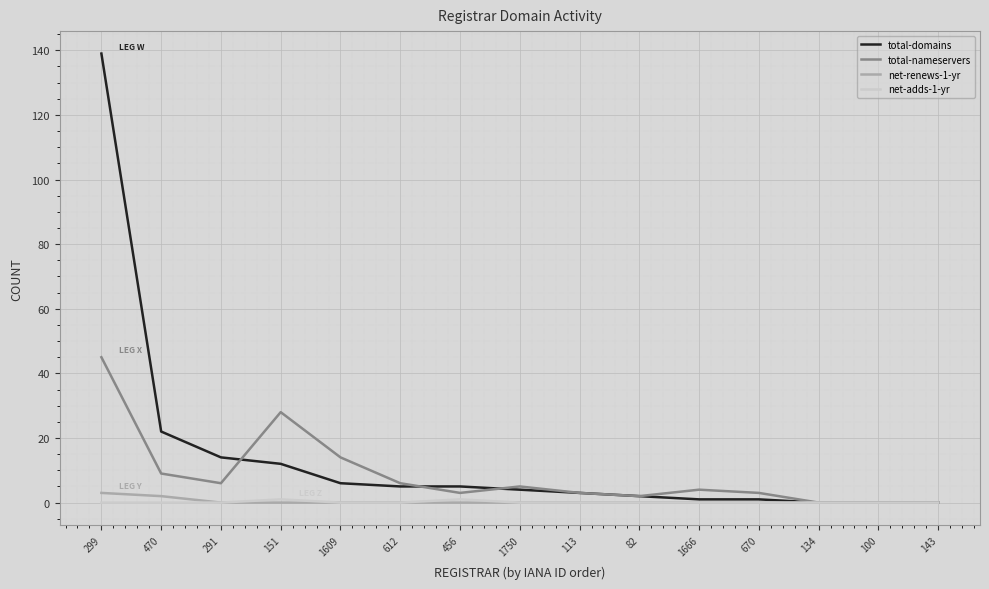

What is the sum of all net-renews-1-yr values?

5